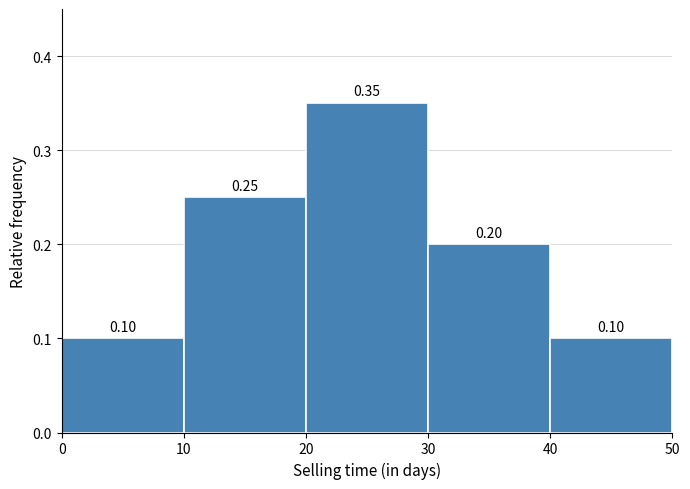

Which range on the x-axis has the tallest bar?

20 to 30